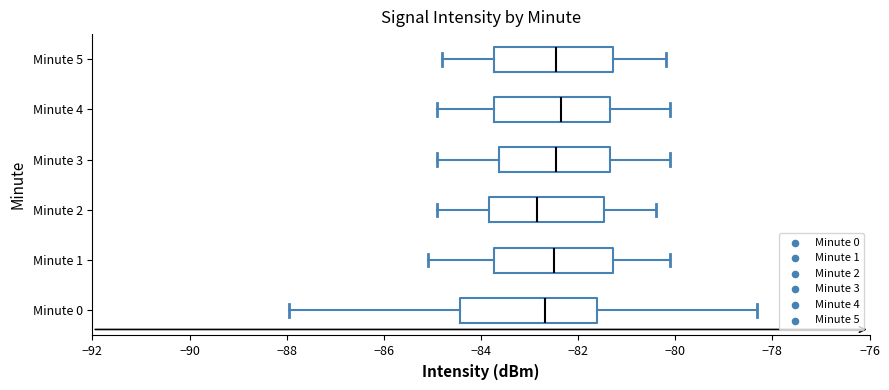

Which box is the widest, from its left edge to its right edge?

Minute 0